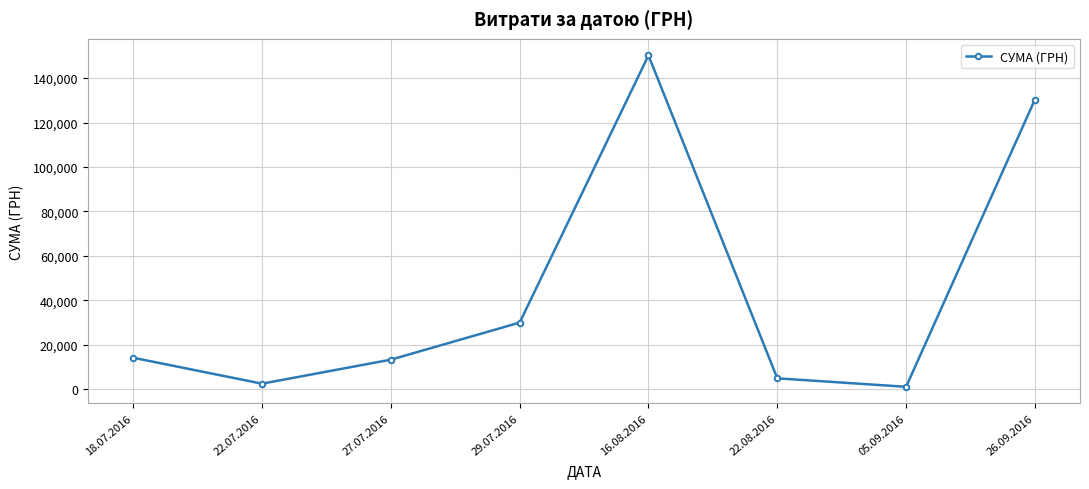

What is the difference between the values at 26.09.2016 and 22.07.2016?

127962.1